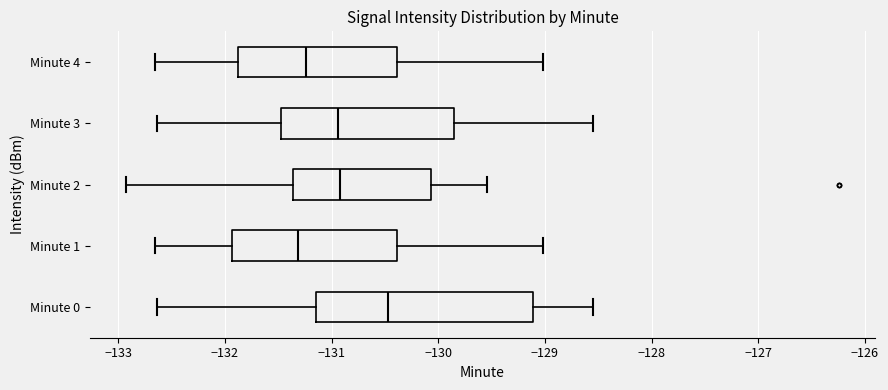

Reading bottom to top, read every box against the x-axis: the position of its median line, the range the box covers, and the ends of its whiskers. The values are not printed on the chart, so give them approximately, as read against the axis.

Minute 0: median -130.5, box -131.1 to -129.1, whiskers -132.6 to -128.5
Minute 1: median -131.3, box -131.9 to -130.4, whiskers -132.7 to -129.0
Minute 2: median -130.9, box -131.4 to -130.1, whiskers -132.9 to -129.5
Minute 3: median -130.9, box -131.5 to -129.9, whiskers -132.6 to -128.5
Minute 4: median -131.2, box -131.9 to -130.4, whiskers -132.7 to -129.0